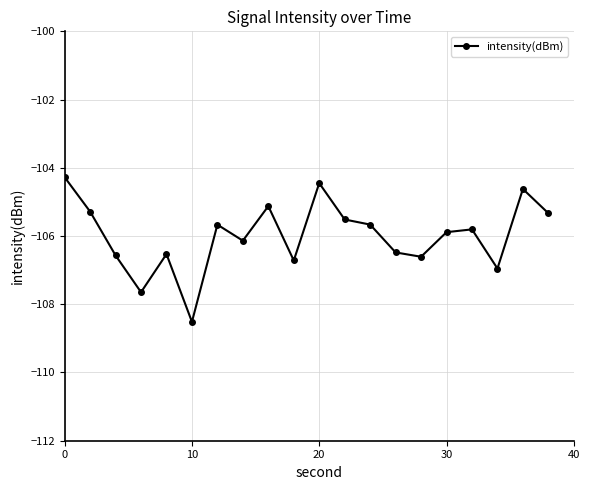

What is the sum of all values?

-2119.8